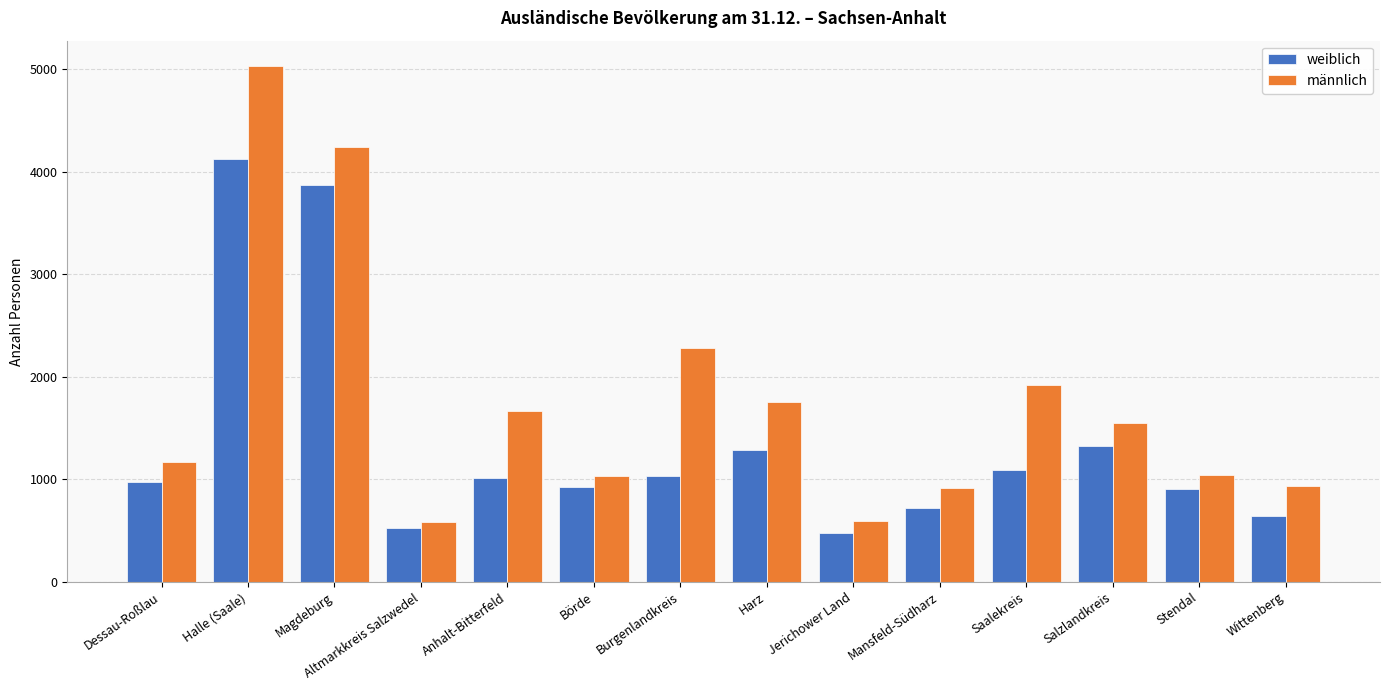

At which category is the sum across all series the highest?

Halle (Saale)